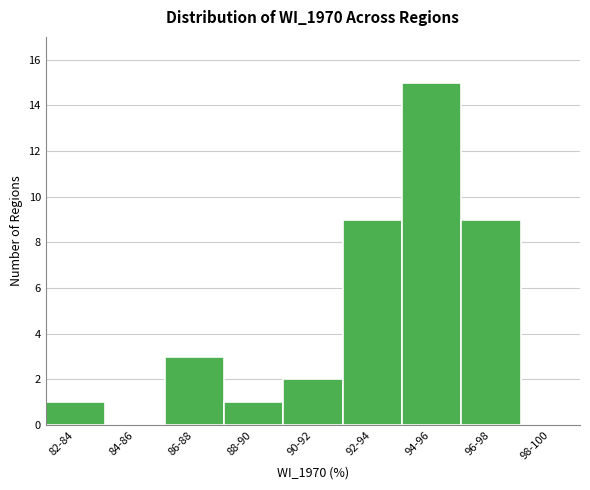

Reading right to left, what are all the values shown in this chart?

98-100=0	96-98=9	94-96=15	92-94=9	90-92=2	88-90=1	86-88=3	84-86=0	82-84=1